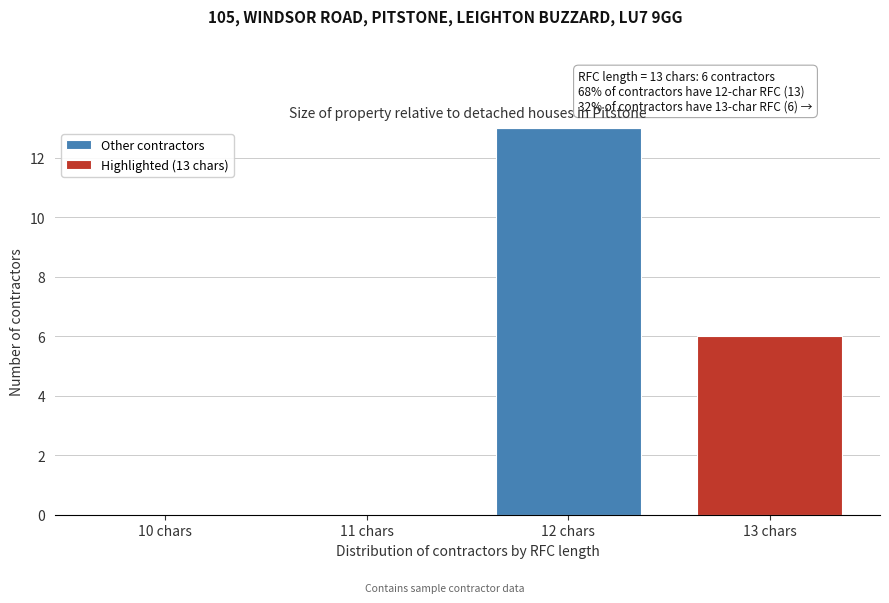

Reading left to right, what are the values for Other contractors?

10 chars=0	11 chars=0	12 chars=13	13 chars=0